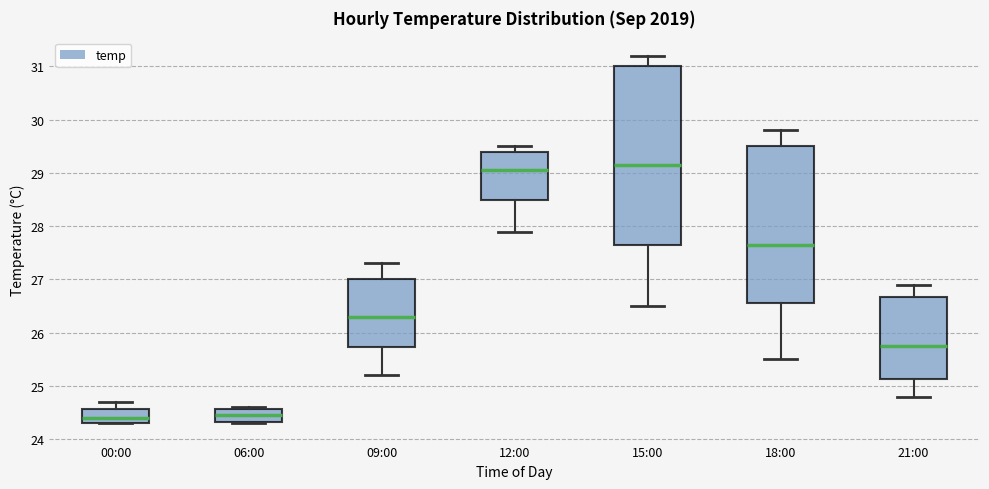

Reading left to right, transcribe this box plot: for each box, give where its median line is, the range the box spans, and where its two whiskers end, as read against the y-axis. The values are not printed on the chart, so give them approximately, as read against the axis.

00:00: median 24.4, box 24.3 to 24.6, whiskers 24.3 to 24.7
06:00: median 24.5, box 24.3 to 24.6, whiskers 24.3 to 24.6
09:00: median 26.3, box 25.7 to 27.0, whiskers 25.2 to 27.3
12:00: median 29.1, box 28.5 to 29.4, whiskers 27.9 to 29.5
15:00: median 29.2, box 27.7 to 31.0, whiskers 26.5 to 31.2
18:00: median 27.7, box 26.6 to 29.5, whiskers 25.5 to 29.8
21:00: median 25.8, box 25.1 to 26.7, whiskers 24.8 to 26.9